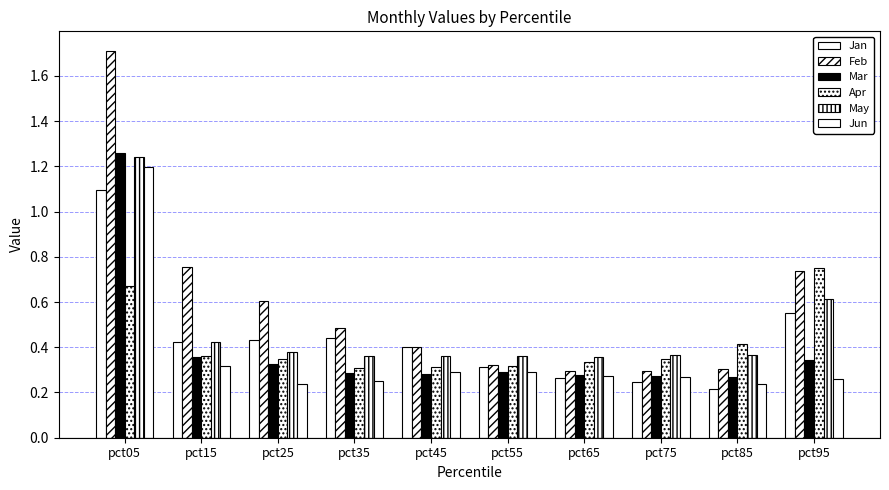

Count the number of categories in the chart.

10